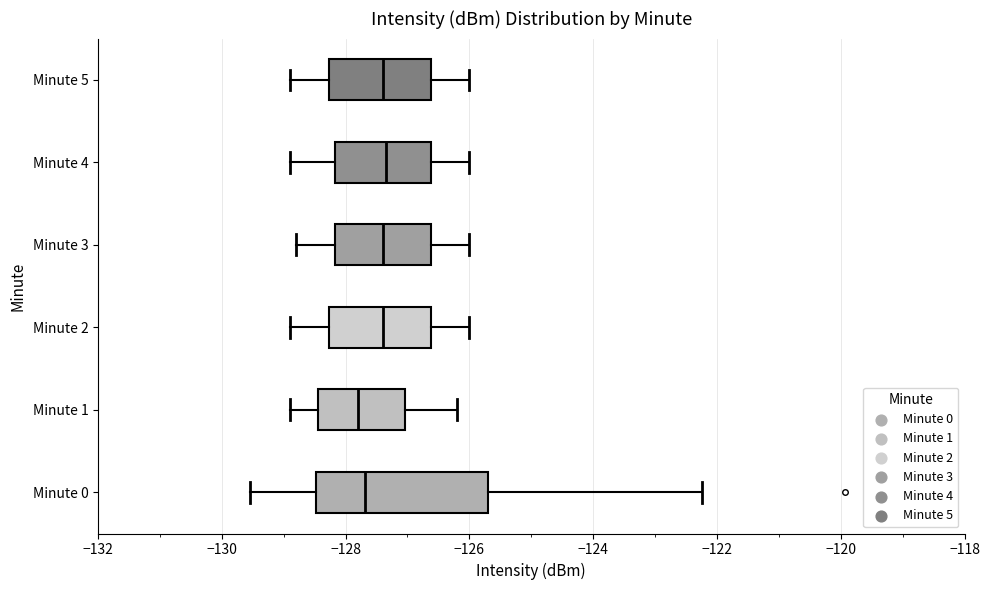

Reading bottom to top, read every box against the x-axis: the position of its median line, the range the box covers, and the ends of its whiskers. The values are not printed on the chart, so give them approximately, as read against the axis.

Minute 0: median -127.6, box -128.4 to -125.6, whiskers -129.6 to -122.2
Minute 1: median -127.8, box -128.4 to -127.0, whiskers -128.8 to -126.2
Minute 2: median -127.4, box -128.2 to -126.6, whiskers -128.8 to -126.0
Minute 3: median -127.4, box -128.2 to -126.6, whiskers -128.8 to -126.0
Minute 4: median -127.4, box -128.2 to -126.6, whiskers -128.8 to -126.0
Minute 5: median -127.4, box -128.2 to -126.6, whiskers -128.8 to -126.0